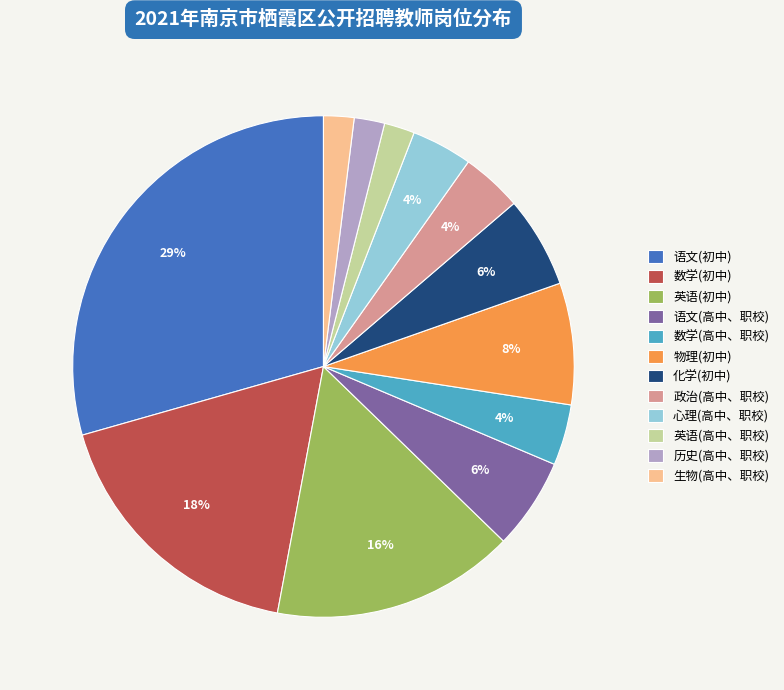

Which slice is the largest?

语文(初中)